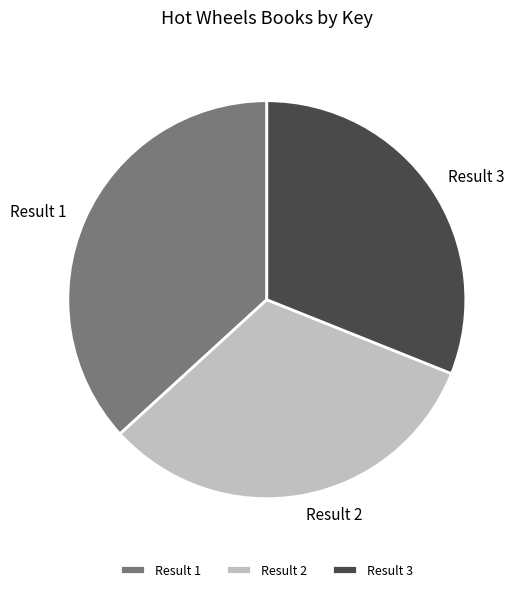

Combined, do Result 2 and Result 3 account for over 50%?

Yes